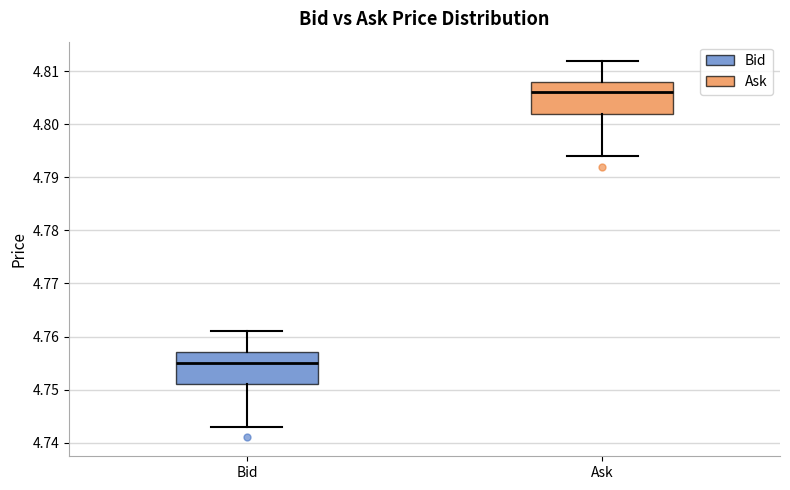

Where does the median line of the box for Ask sit on the y-axis? The values are not printed on the chart, so give them approximately, as read against the axis.

4.806